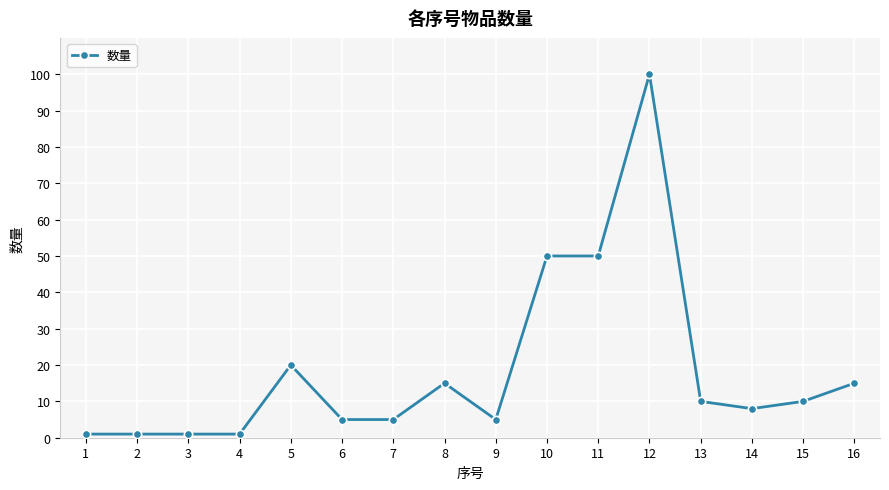

Between 7 and 13, which is larger?

13